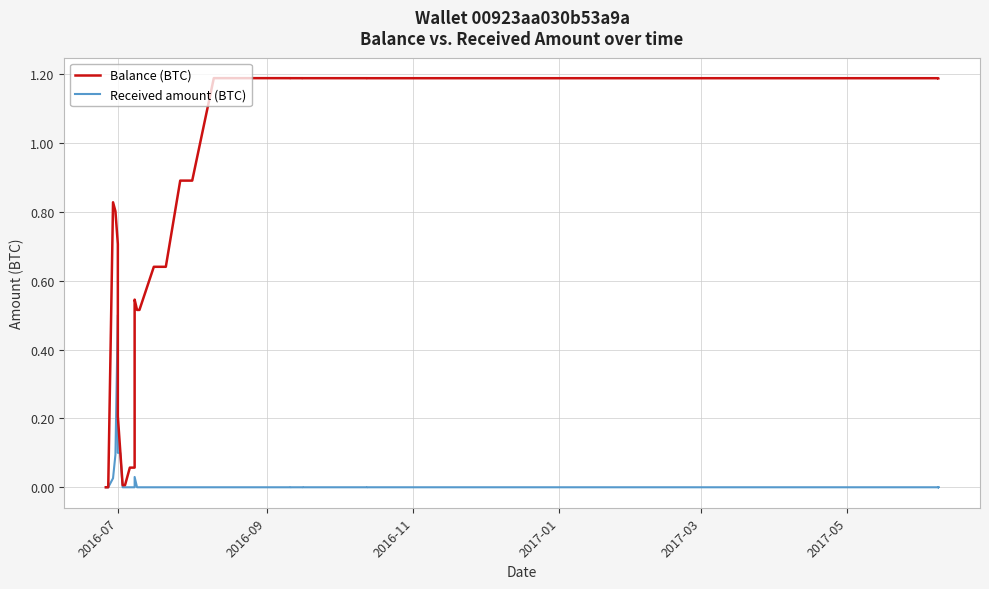

At how many categories does at least one series exceed 0?

37